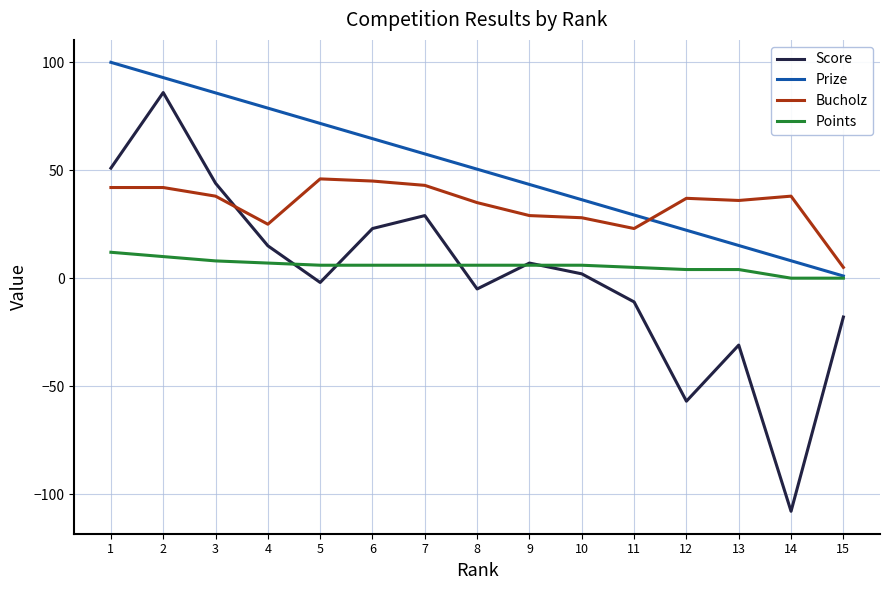

Where does the Prize series first go above 50?

1